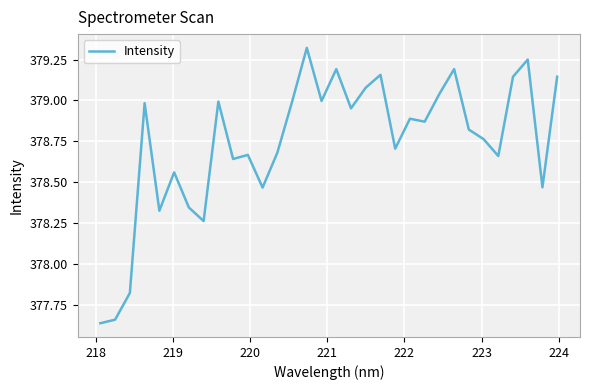

How many lines are shown in the chart?

1